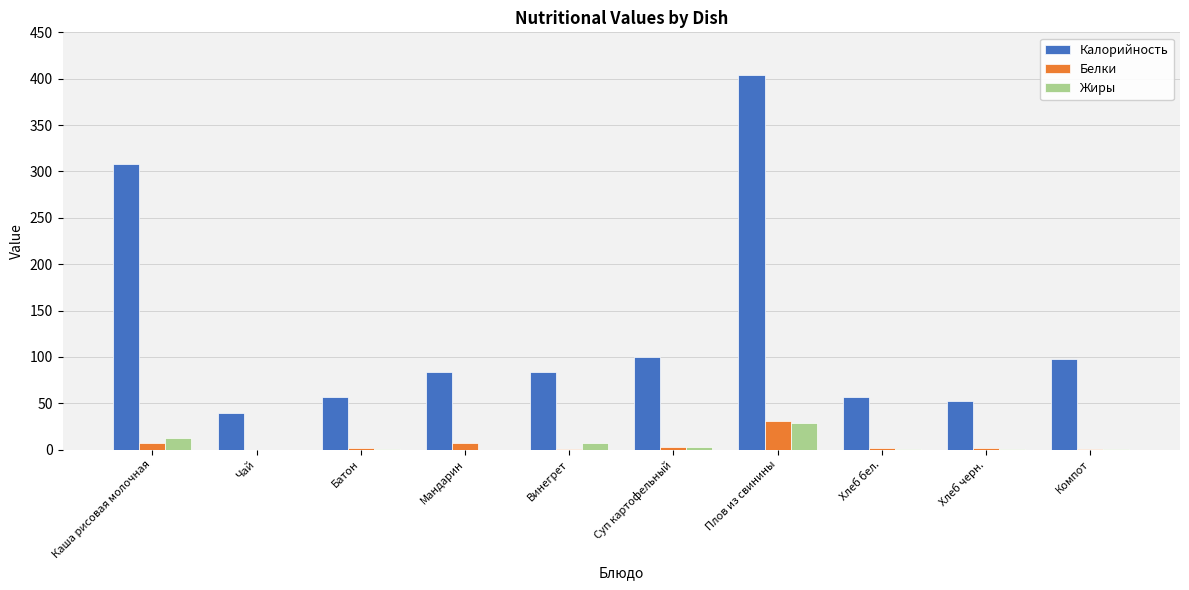

What is the sum of the Белки values at Плов из свинины and Чай?

30.9